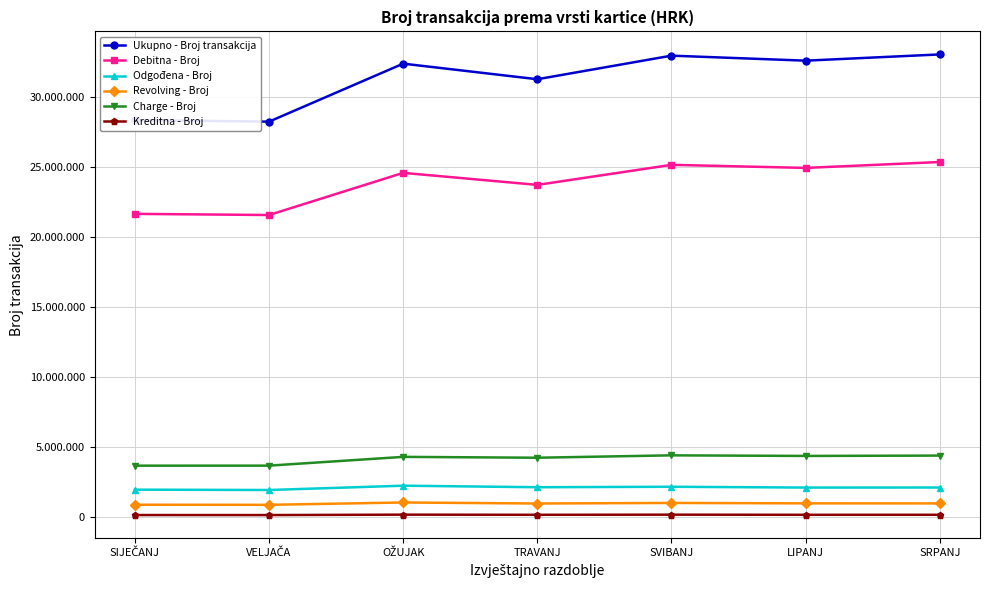

What is the difference between the highest and lowest values at VELJAČA?

28080279